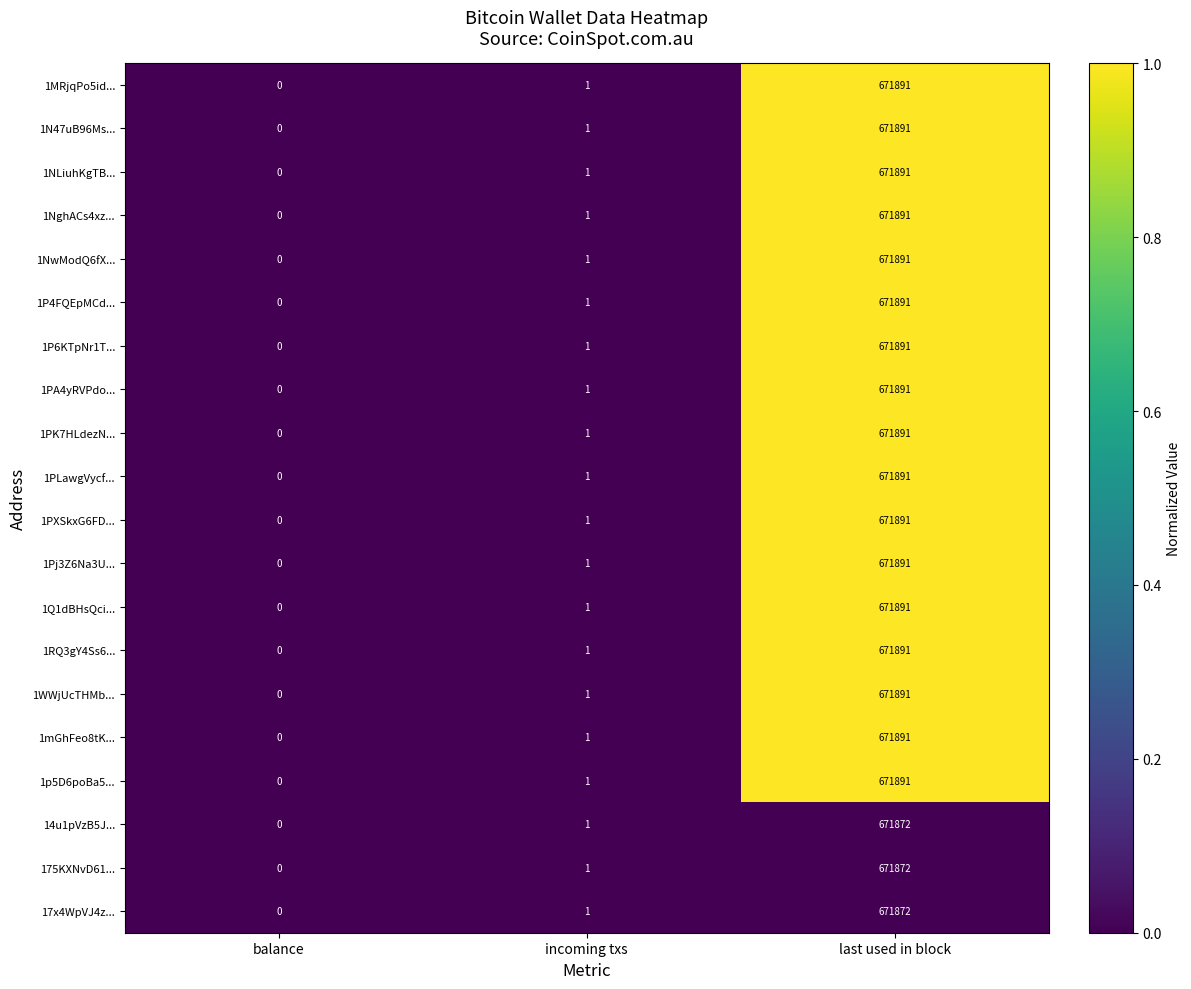

Rank the categories by 1RQ3gY4Ss6... value from lowest to highest.

balance, incoming txs, last used in block